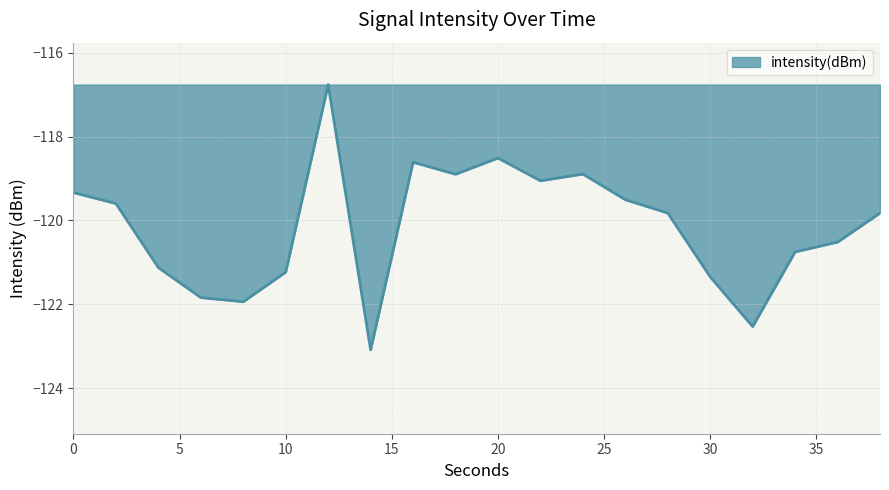

What is the smallest value displayed?

-123.1